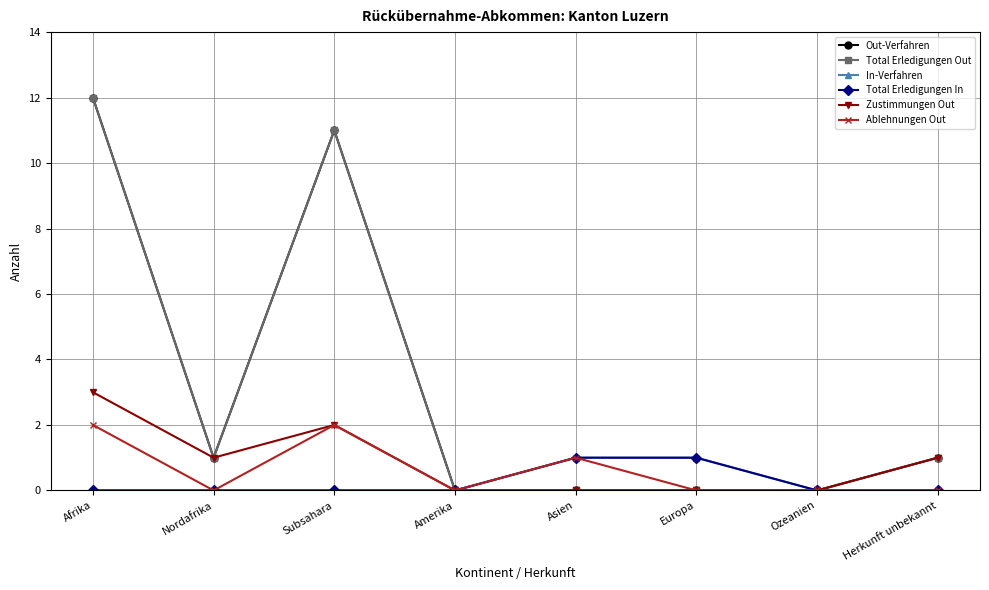

Which series changed the most between Nordafrika and Europa?

Out-Verfahren